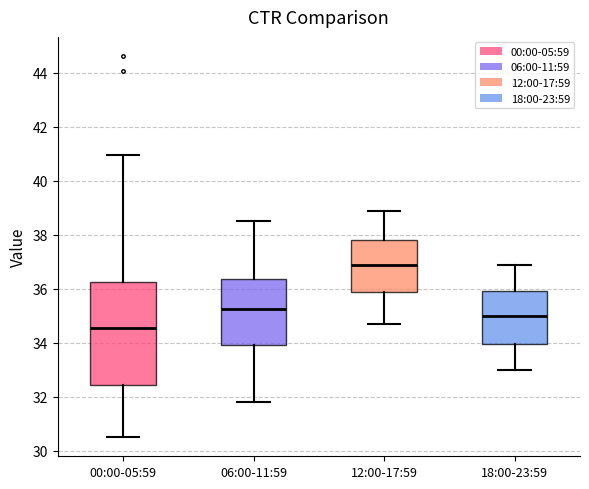

Reading left to right, transcribe this box plot: for each box, give where its median line is, the range the box spans, and where its two whiskers end, as read against the y-axis. The values are not printed on the chart, so give them approximately, as read against the axis.

00:00-05:59: median 34.6, box 32.4 to 36.2, whiskers 30.6 to 41.0
06:00-11:59: median 35.2, box 34.0 to 36.4, whiskers 31.8 to 38.6
12:00-17:59: median 37.0, box 35.8 to 37.8, whiskers 34.8 to 39.0
18:00-23:59: median 35.0, box 34.0 to 36.0, whiskers 33.0 to 37.0